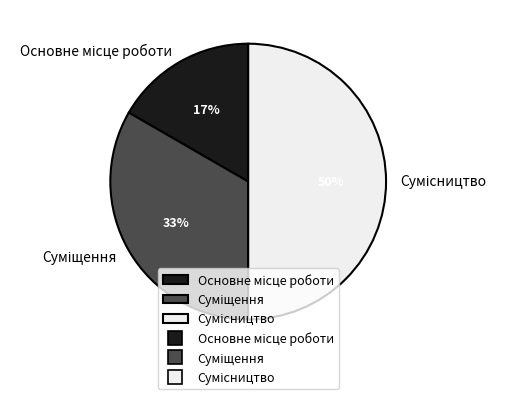

To the nearest percent, what is the average slice percentage?

33%